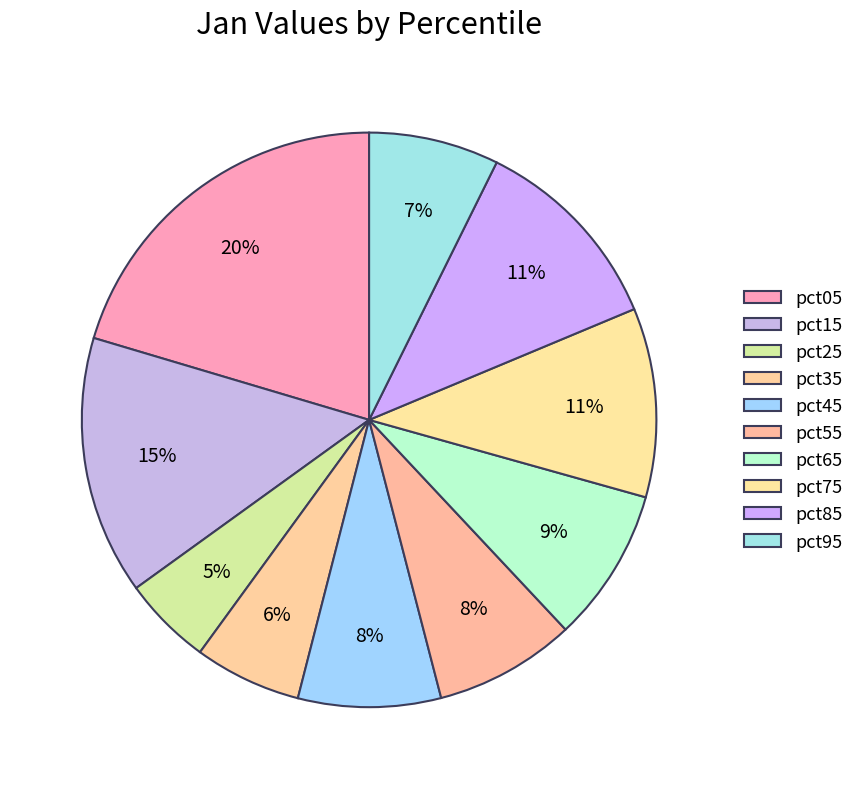

To the nearest percent, what is the average slice percentage?

10%